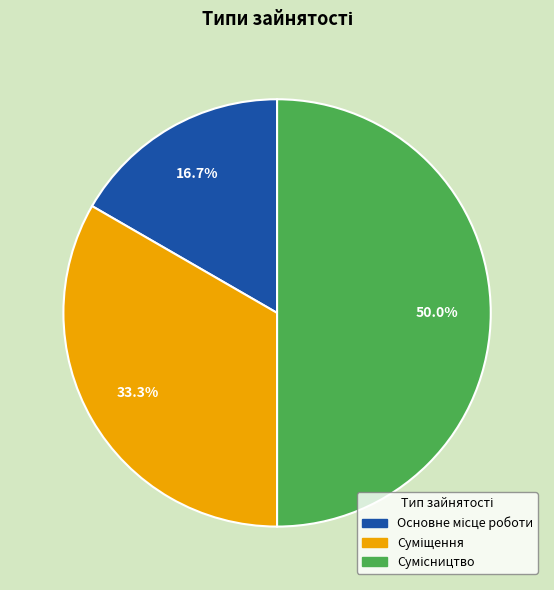

The Суміщення slice represents 33% of the pie. True or false?

True